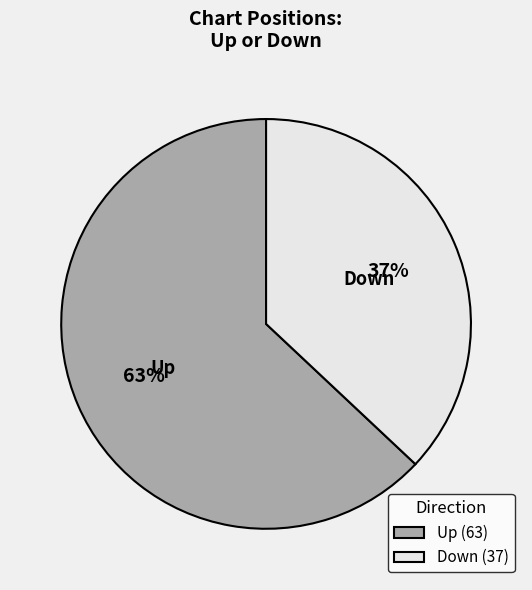

What percentage is the Down slice, to the nearest percent?

37%